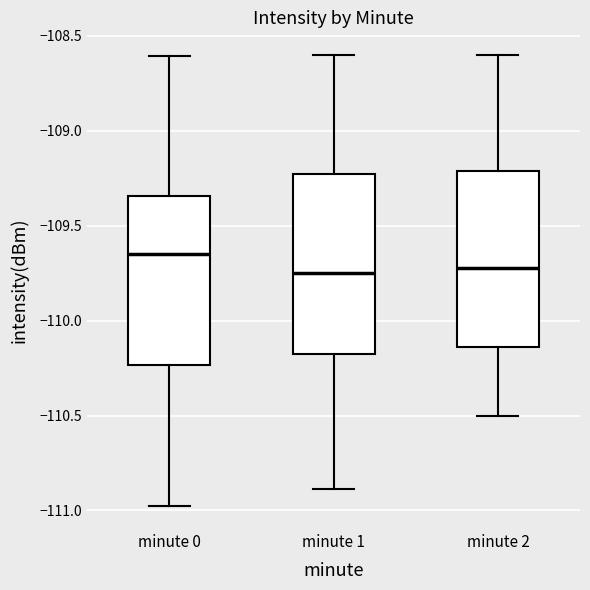

Reading left to right, transcribe this box plot: for each box, give where its median line is, the range the box spans, and where its two whiskers end, as read against the y-axis. The values are not printed on the chart, so give them approximately, as read against the axis.

minute 0: median -109.65, box -110.25 to -109.35, whiskers -111.00 to -108.60
minute 1: median -109.75, box -110.15 to -109.25, whiskers -110.90 to -108.60
minute 2: median -109.70, box -110.15 to -109.20, whiskers -110.50 to -108.60